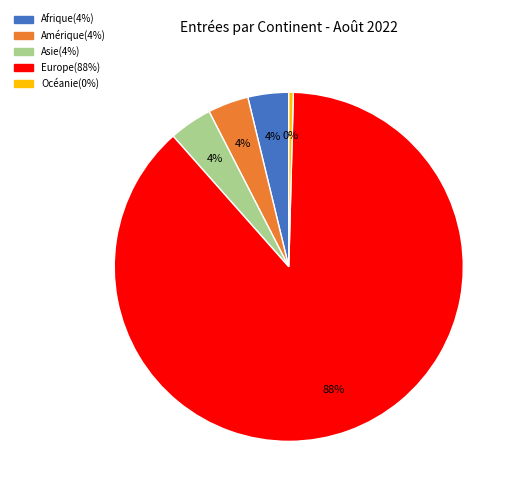

Combined, do Afrique and Amérique account for over 50%?

No